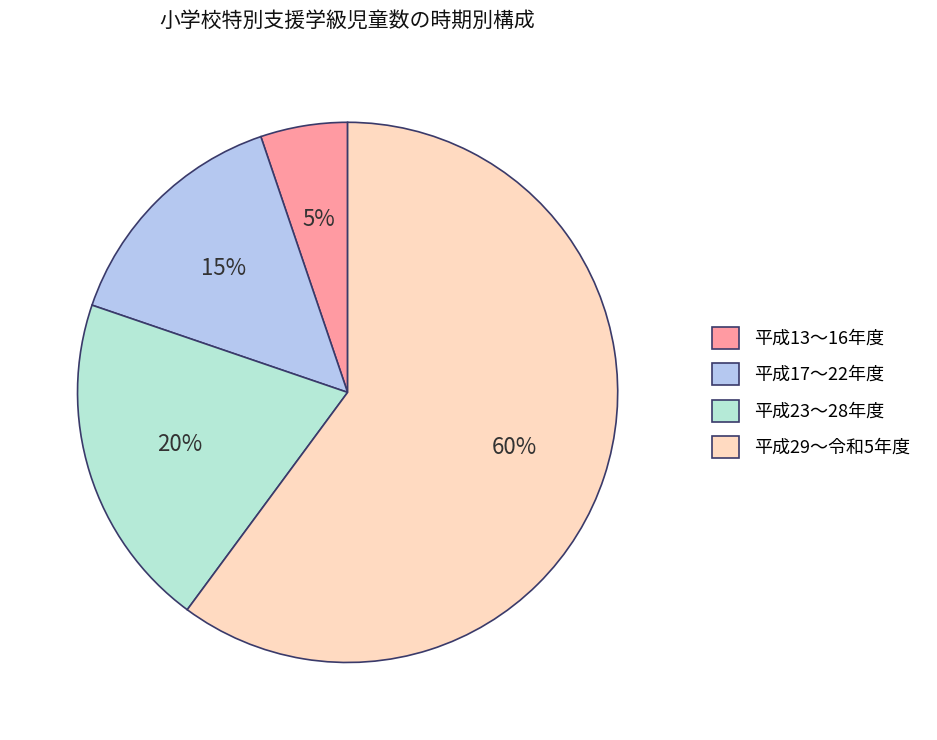

Does any single category account for the majority?

Yes